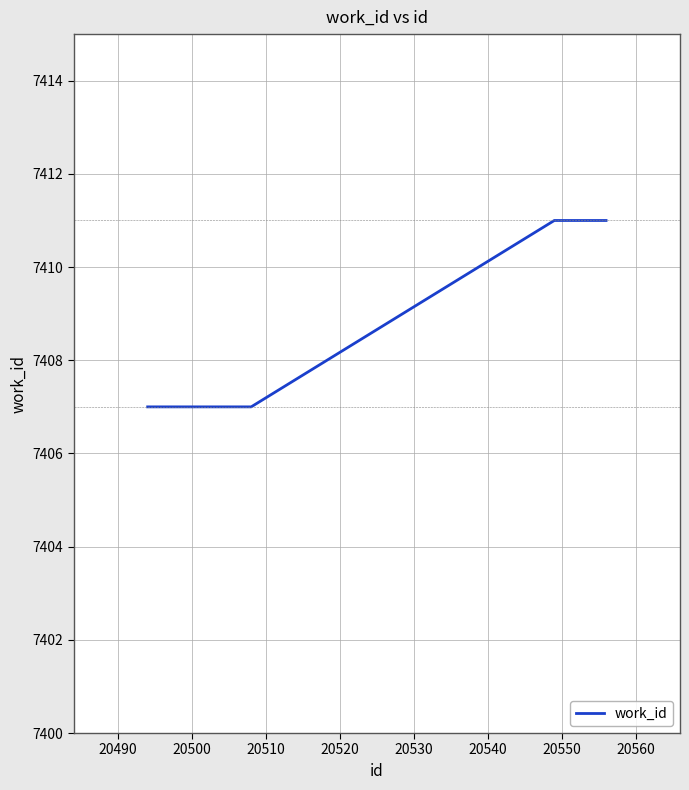

What is the difference between the maximum and minimum values?

4